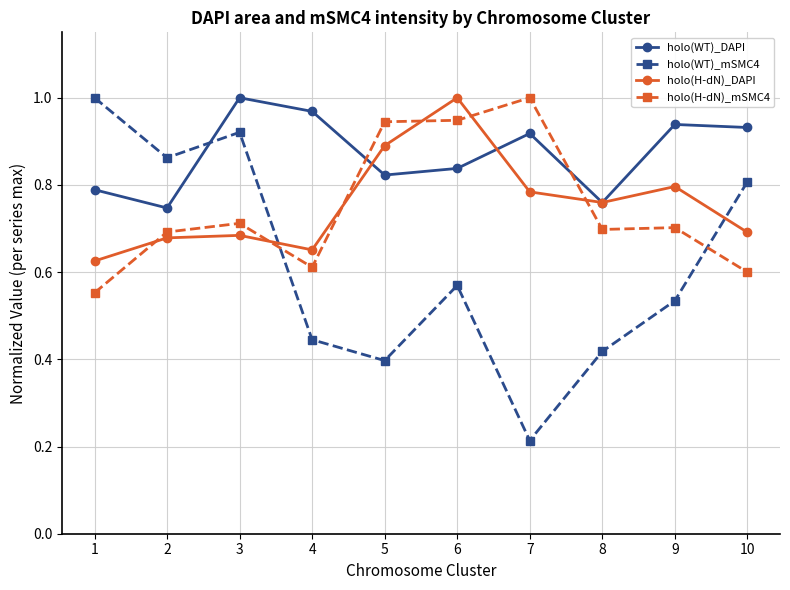

Between 3 and 4, which series saw the biggest shift?

holo(WT)_mSMC4